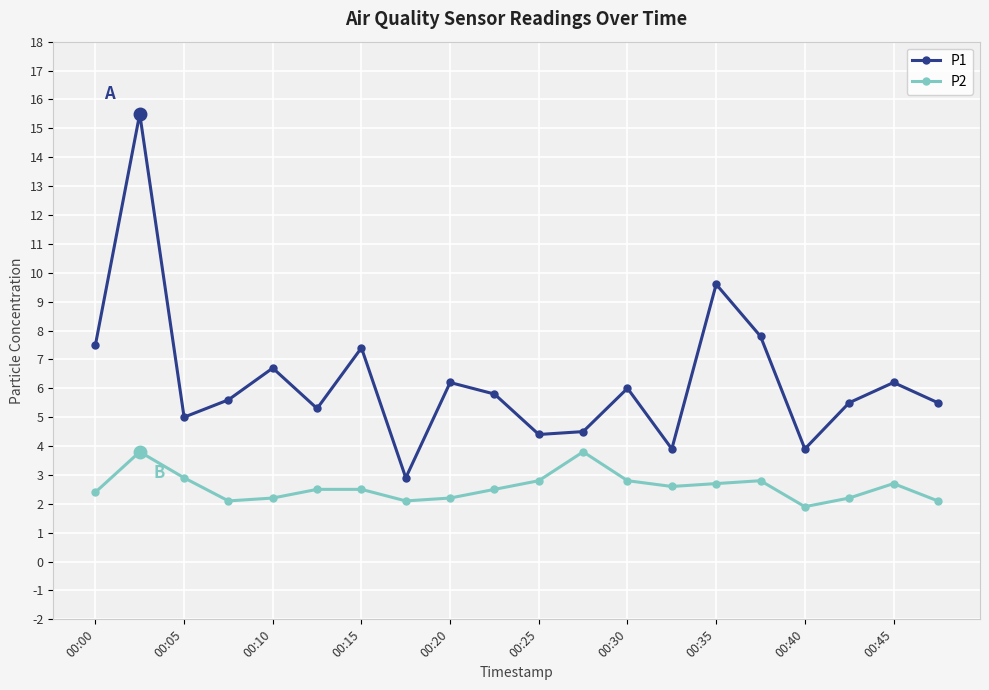

True or false: P1 and P2 intersect in this chart.

False